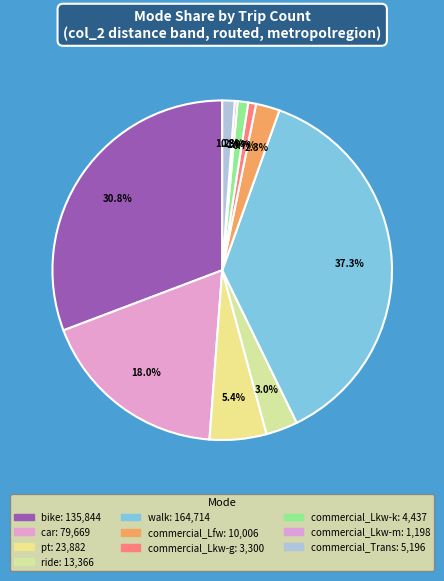

What percentage is the commercial_Trans slice, to the nearest percent?

1%